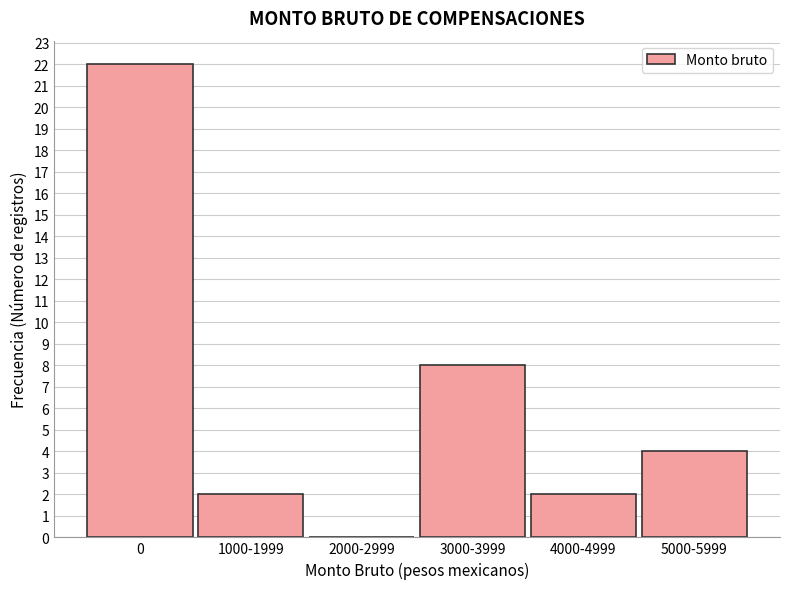

Reading left to right, extract all data points from this chart.

0=22	1000-1999=2	2000-2999=0	3000-3999=8	4000-4999=2	5000-5999=4